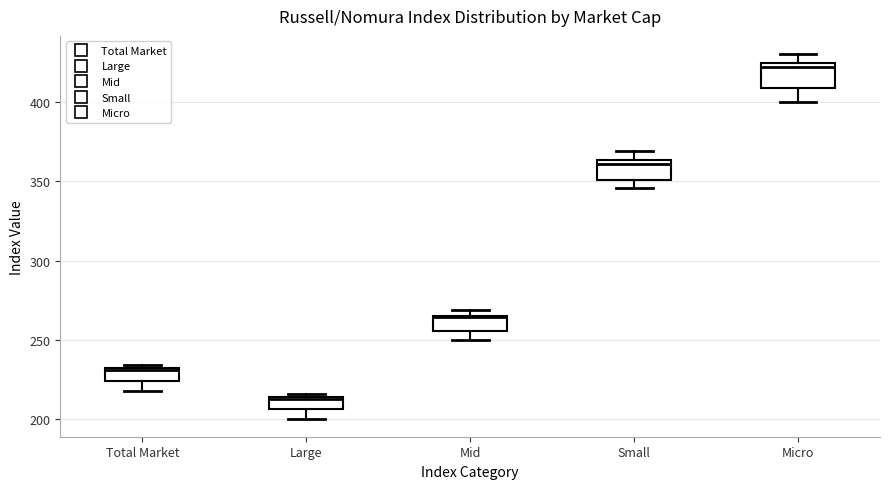

Where does the upper whisker of the box for Small end on the y-axis? The values are not printed on the chart, so give them approximately, as read against the axis.

370